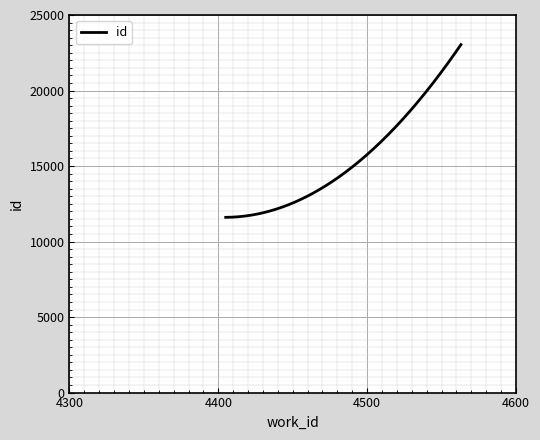

What is the difference between the maximum and minimum values?

11435.0